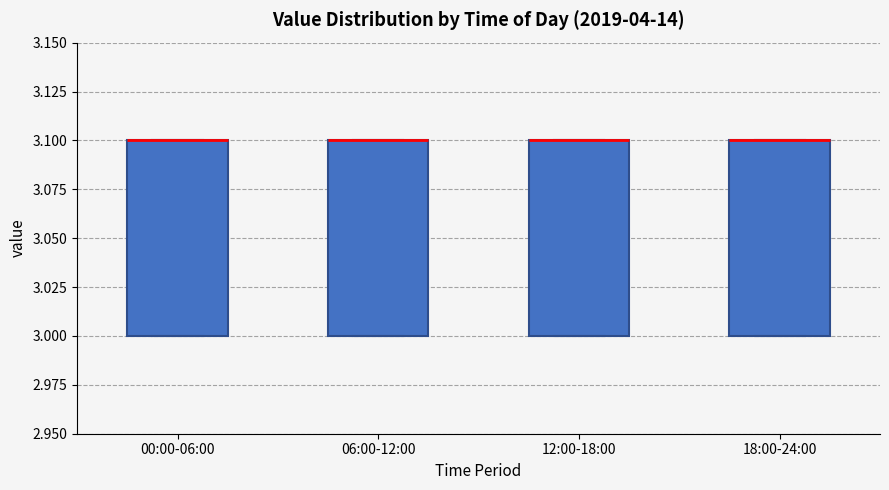

Where is the lower edge of the box for 18:00-24:00 on the y-axis? The values are not printed on the chart, so give them approximately, as read against the axis.

3.0